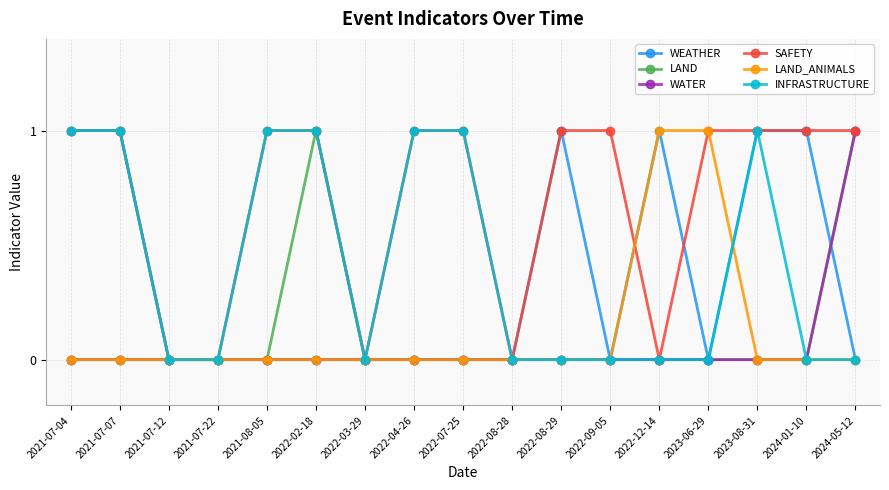

What is the difference between the maximum and minimum values in the INFRASTRUCTURE series?

1